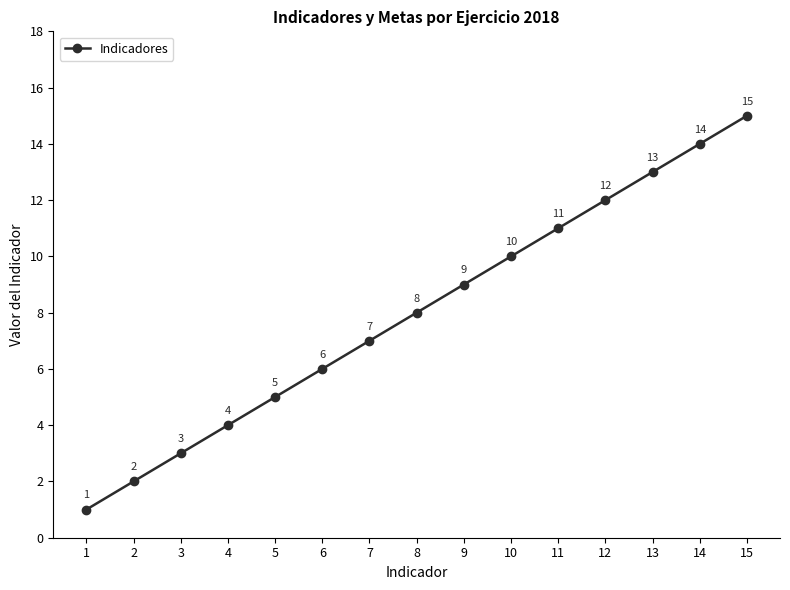

What is the value of the 4th point from the left?

4